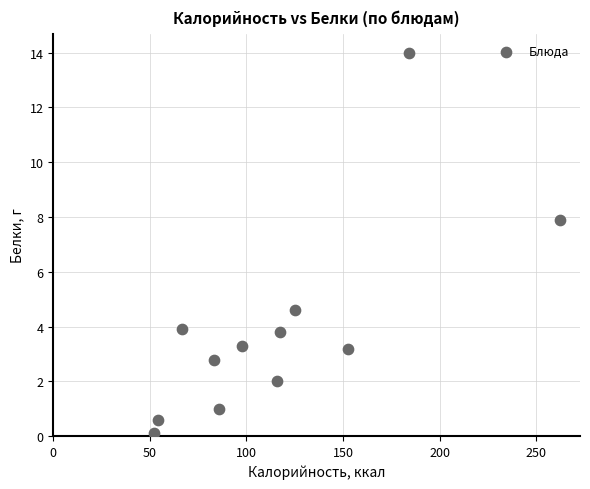

What is the range of Y values (max minus min)?

13.9